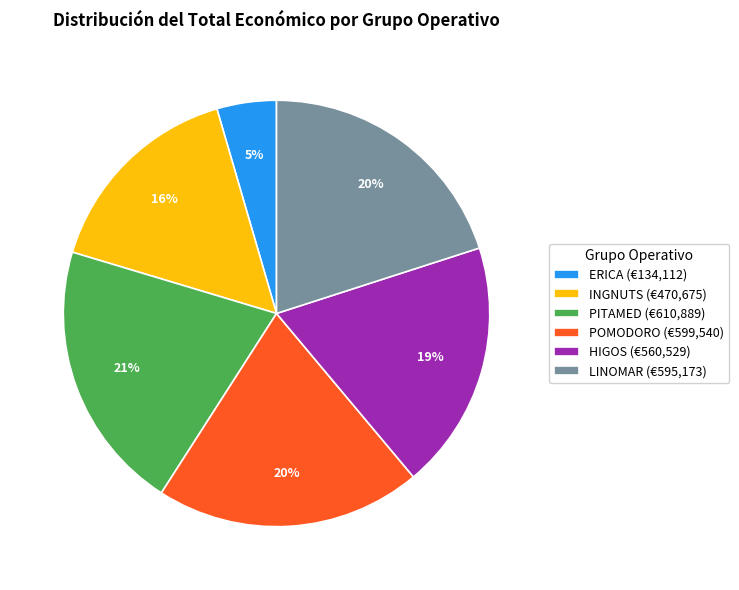

Is it true that LINOMAR is 20% of the pie?

True